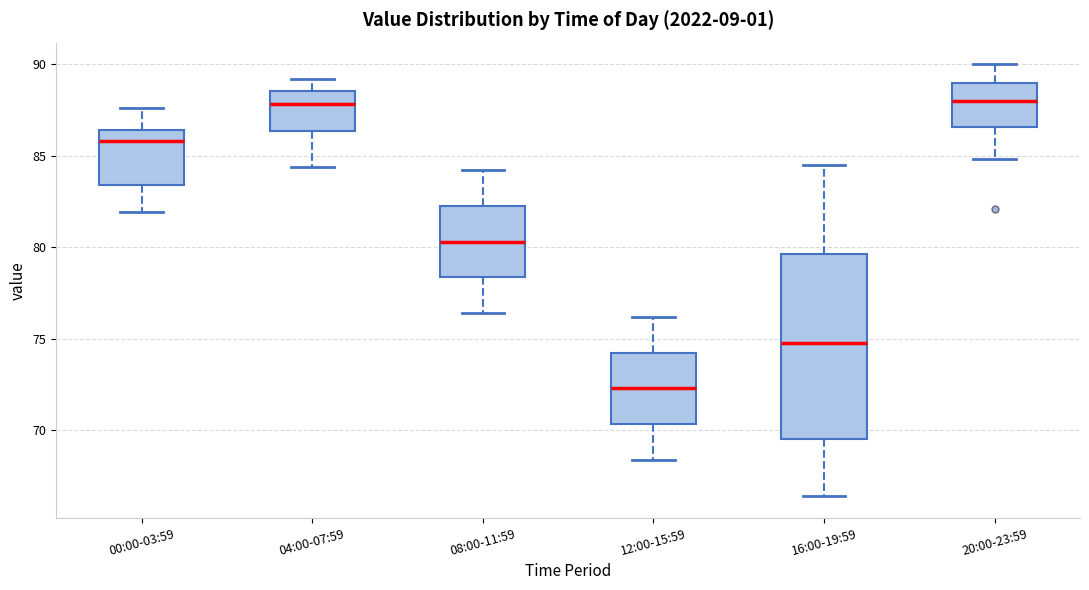

Which box has the lowest median line?

12:00-15:59